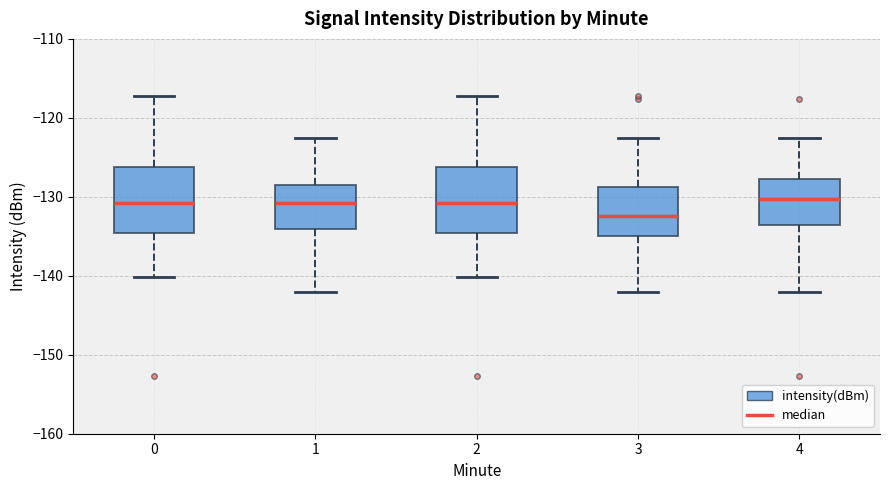

Which box has the lowest median line?

3